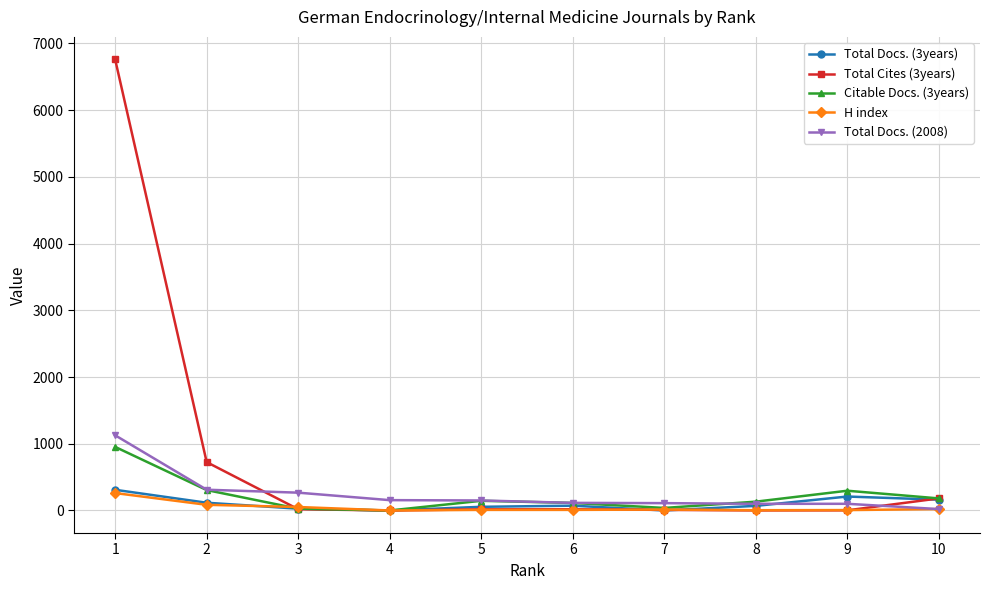

What is the difference between the highest and lowest values at 3?

248